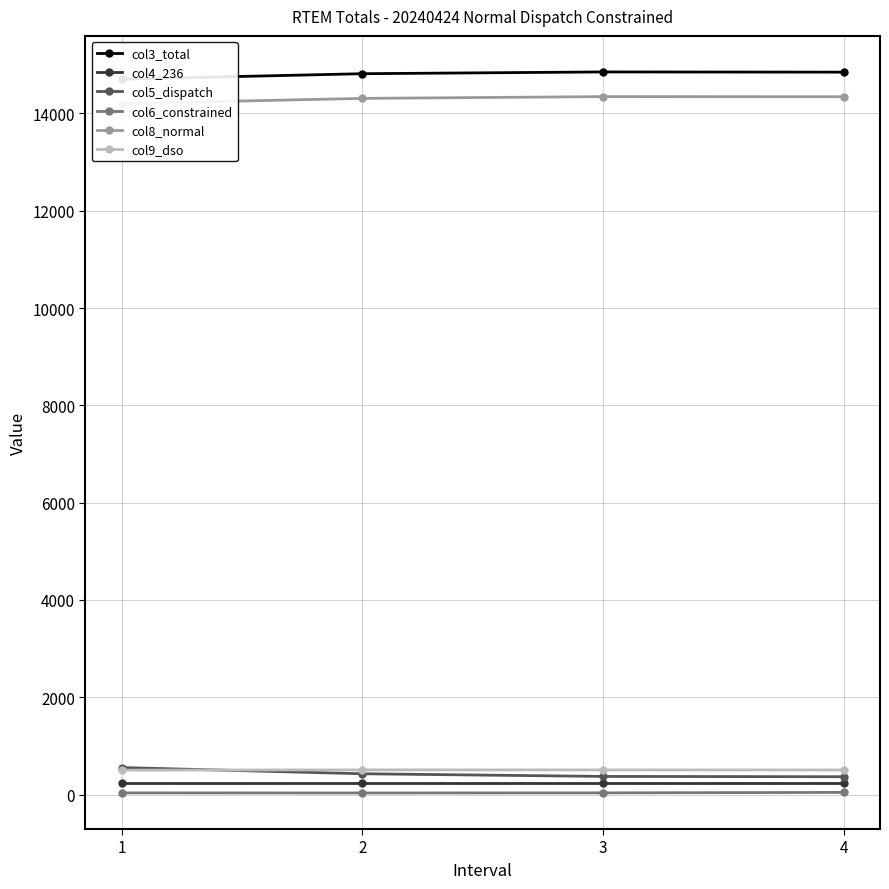

How many lines are shown in the chart?

6